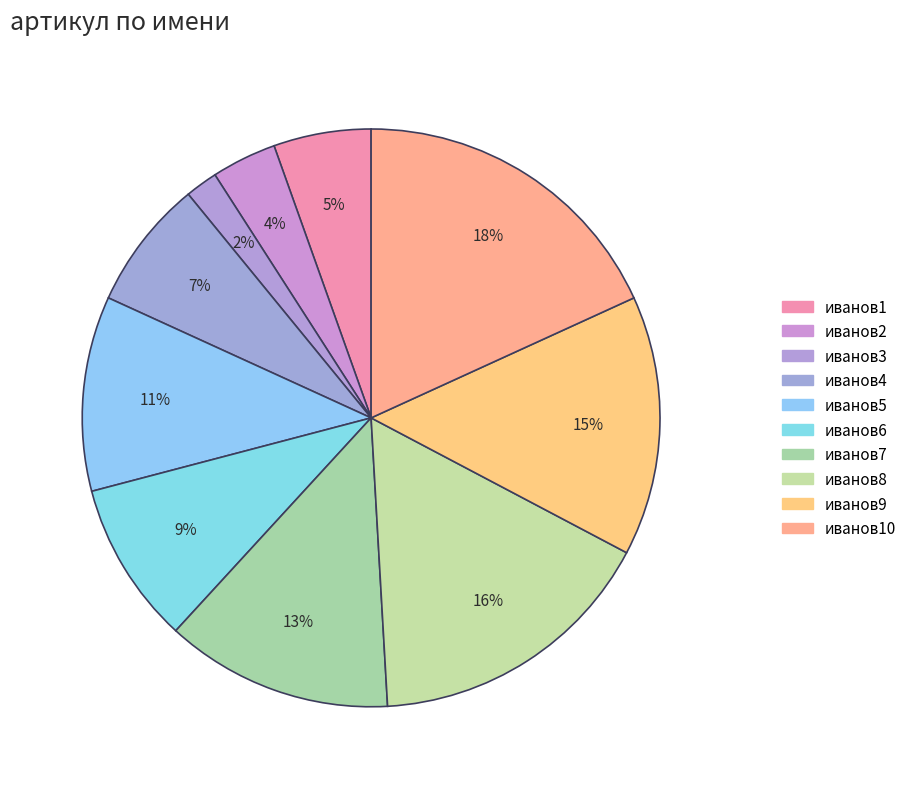

What percentage is the иванов4 slice, to the nearest percent?

7%